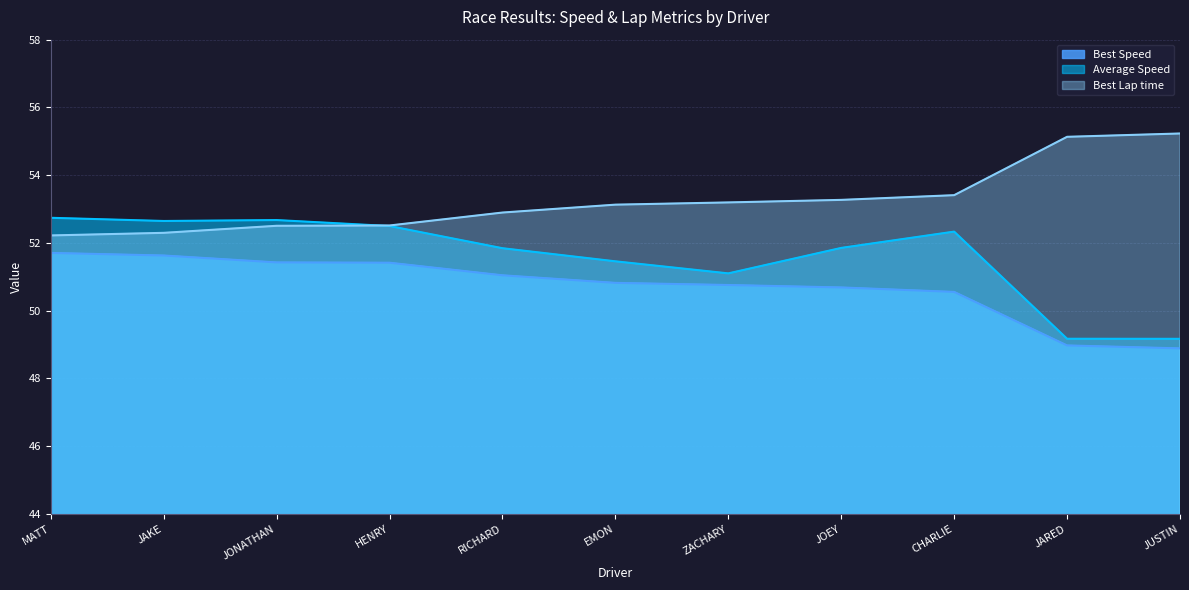

What position from the left is JARED?

10